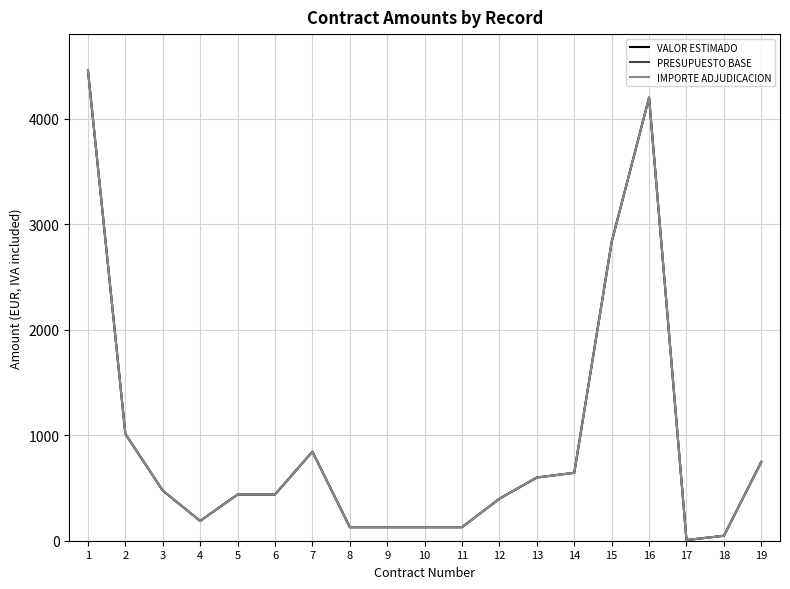

What is the value of the PRESUPUESTO BASE point at the 11th from the left?

128.2